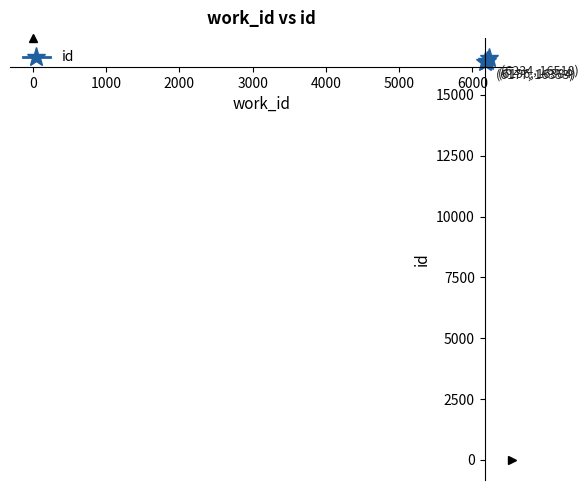

What is the greatest value displayed?

16518